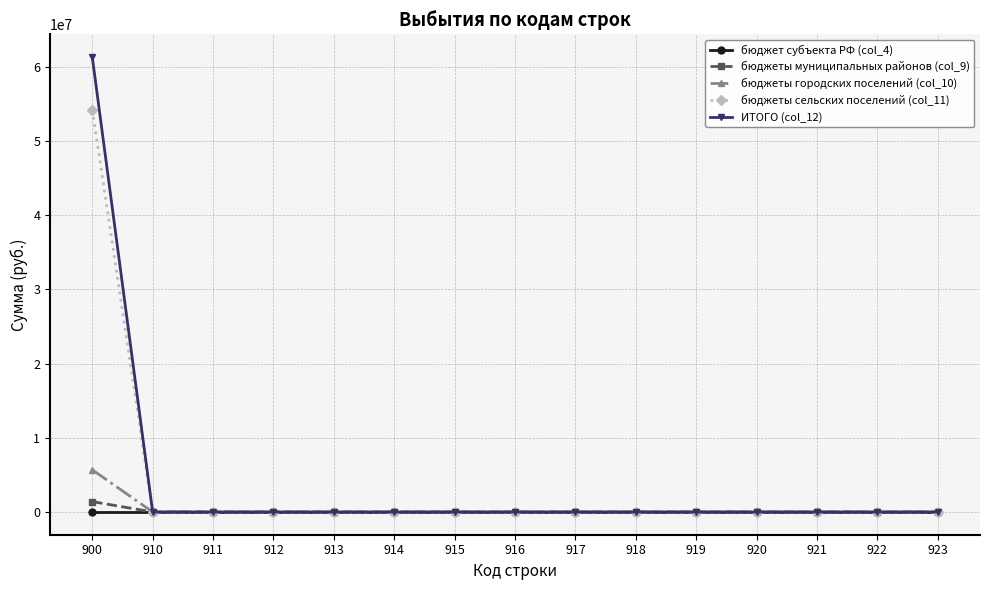

Which series has the widest spread of values?

ИТОГО (col_12)